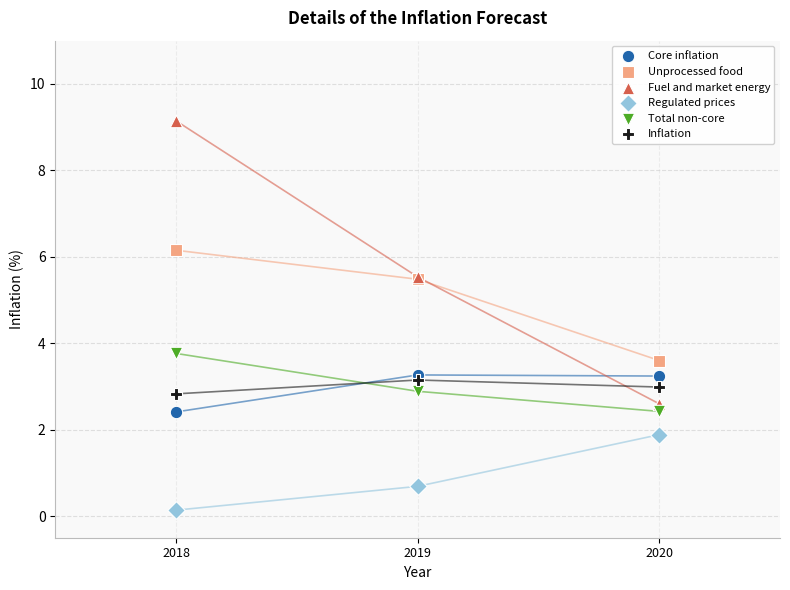

Which series has the largest Y range (max minus min)?

Fuel and market energy